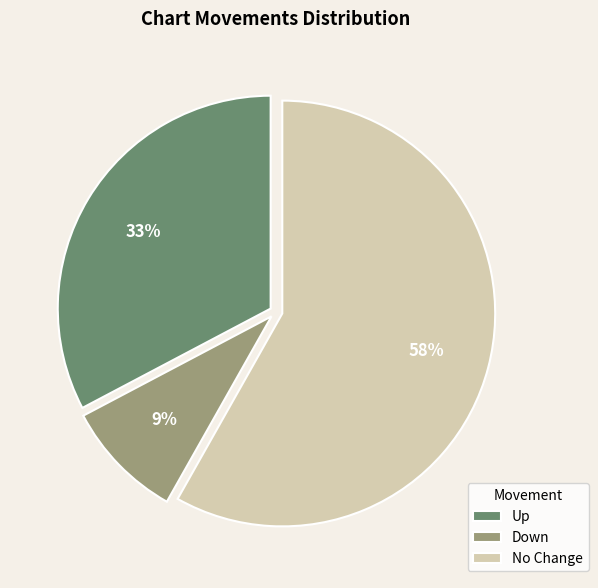

What is the ratio of the value at Up to the value at No Change?

0.6